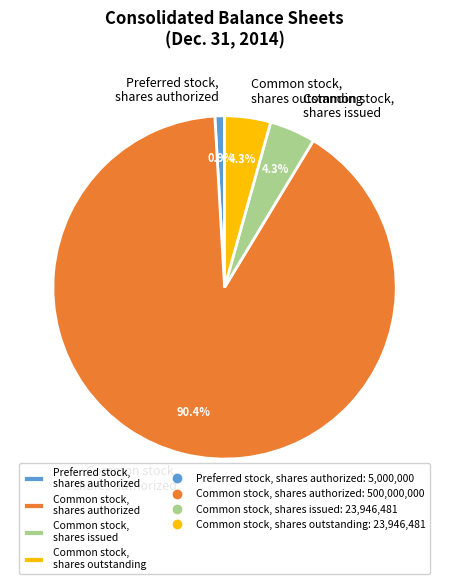

Between Common stock, shares outstanding and Preferred stock, shares authorized, which is larger?

Common stock, shares outstanding